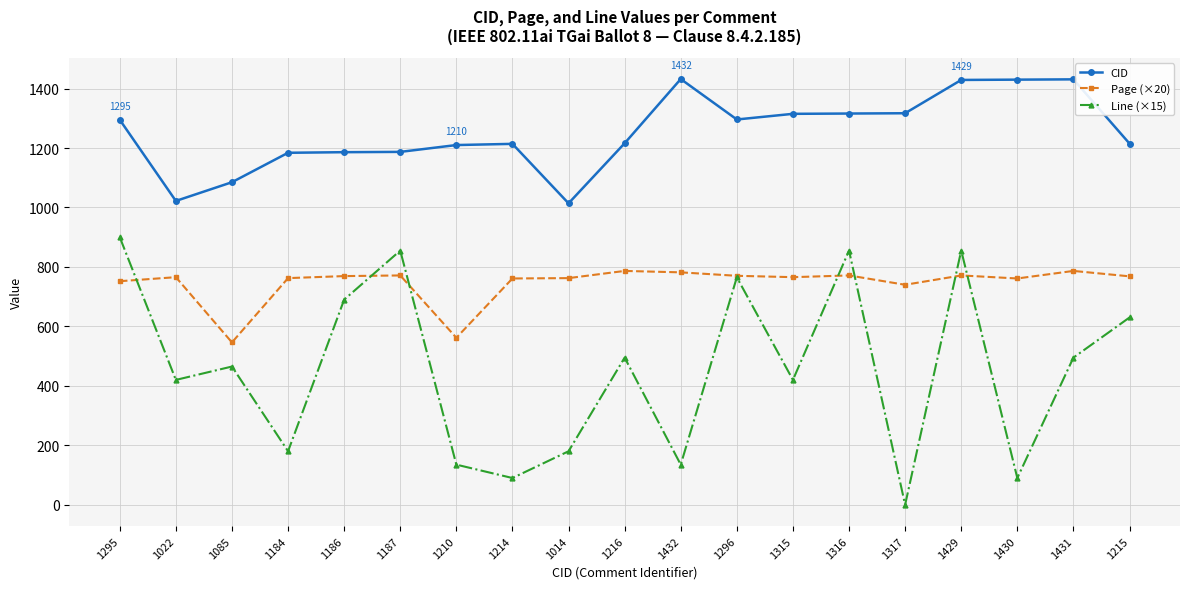

What position from the right is 1317?

5